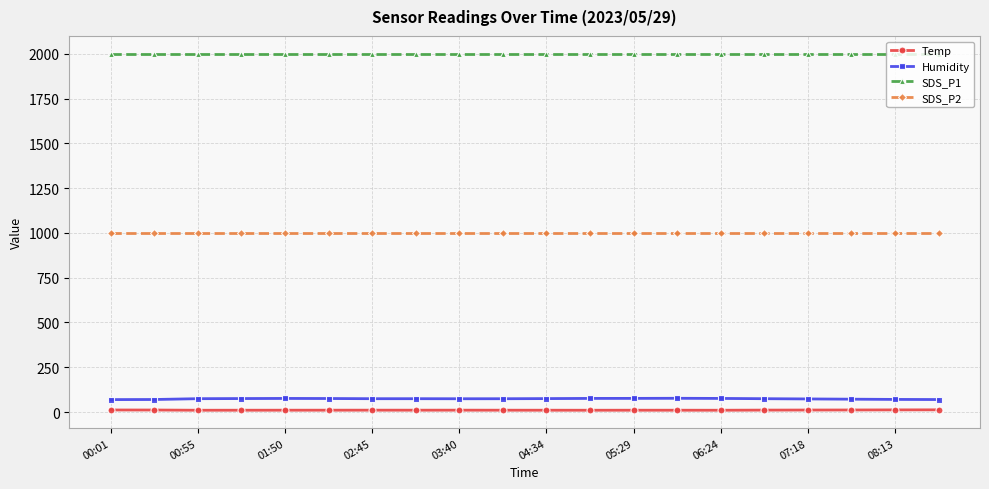

What is the sum of all Humidity values?

1478.5